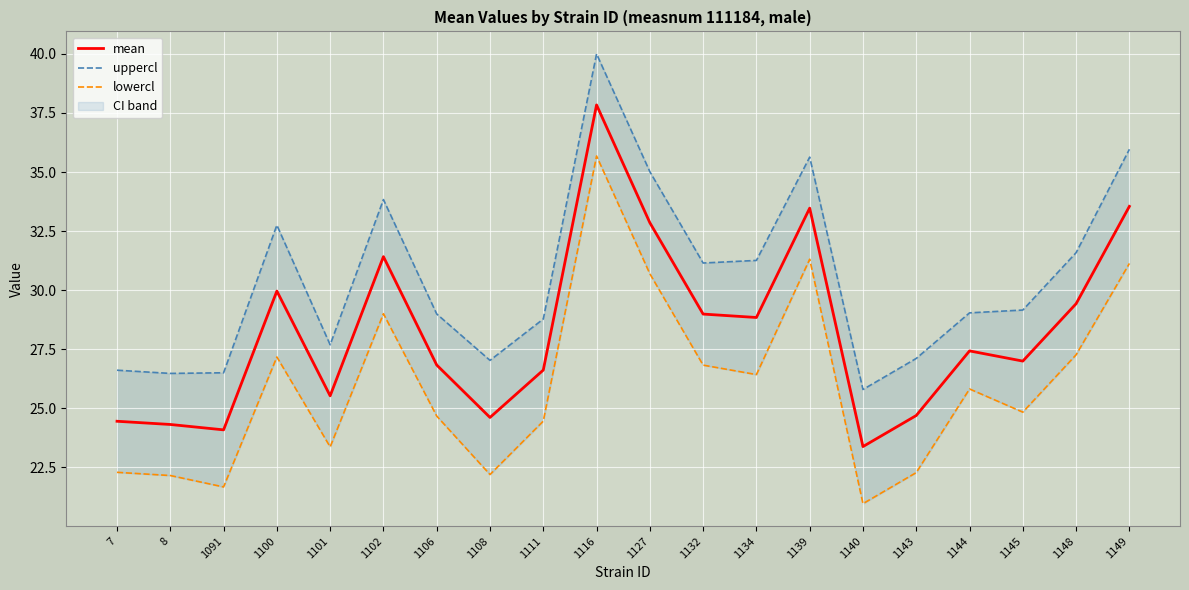

Count the number of data series in this chart.

3